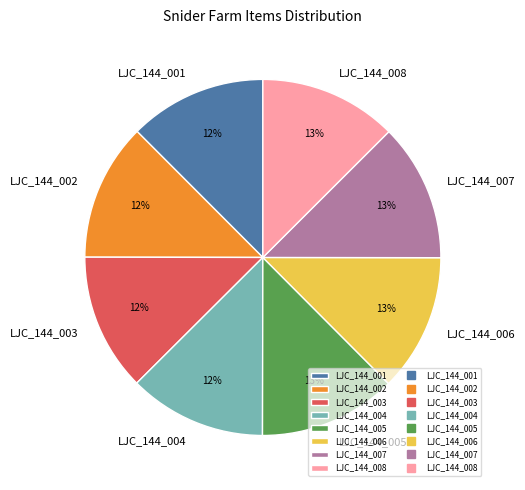

What percentage is the LJC_144_008 slice, to the nearest percent?

13%